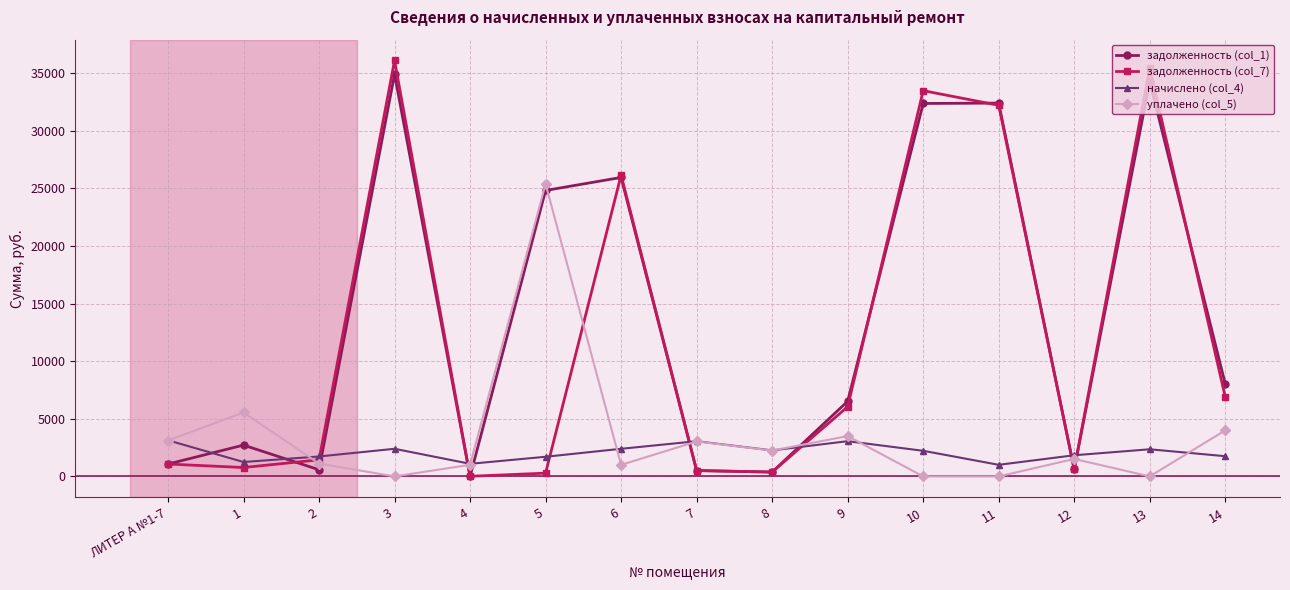

What is the label of the 10th point from the left?

9